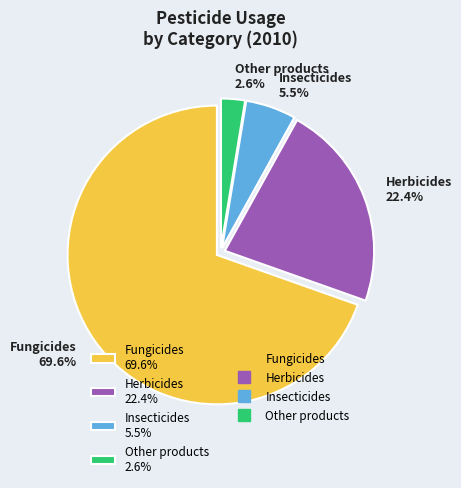

What is the ratio of the value at Other products to the value at Herbicides?

0.1